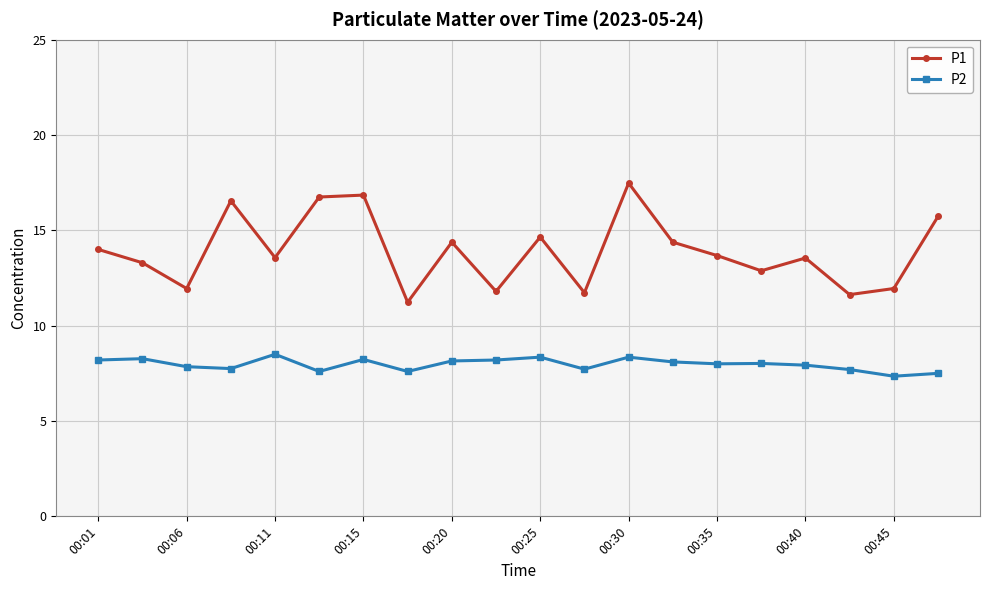

How many interior local peaks does the P1 series have?

6